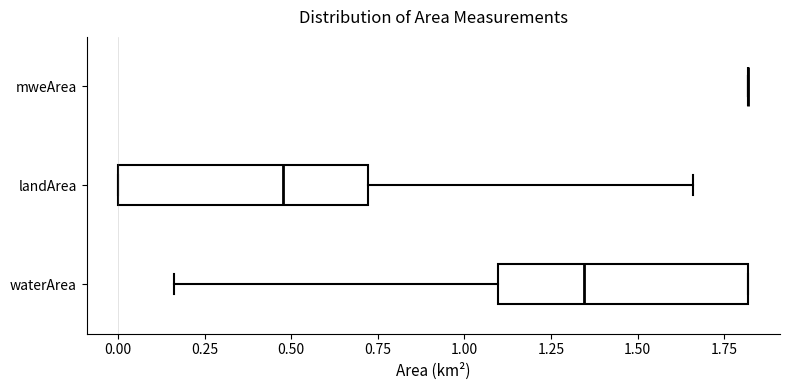

Reading bottom to top, read every box against the x-axis: the position of its median line, the range the box covers, and the ends of its whiskers. The values are not printed on the chart, so give them approximately, as read against the axis.

waterArea: median 1.35, box 1.10 to 1.80, whiskers 0.15 to 1.80
landArea: median 0.50, box 0.00 to 0.70, whiskers 0.00 to 1.65
mweArea: box collapsed to a line at 1.80, whiskers 1.80 to 1.80